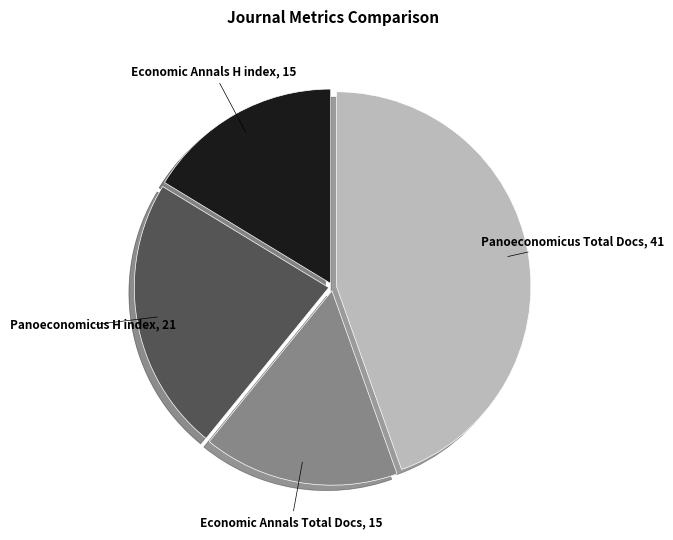

Which has a higher value, Panoeconomicus H index or Panoeconomicus Total Docs?

Panoeconomicus Total Docs